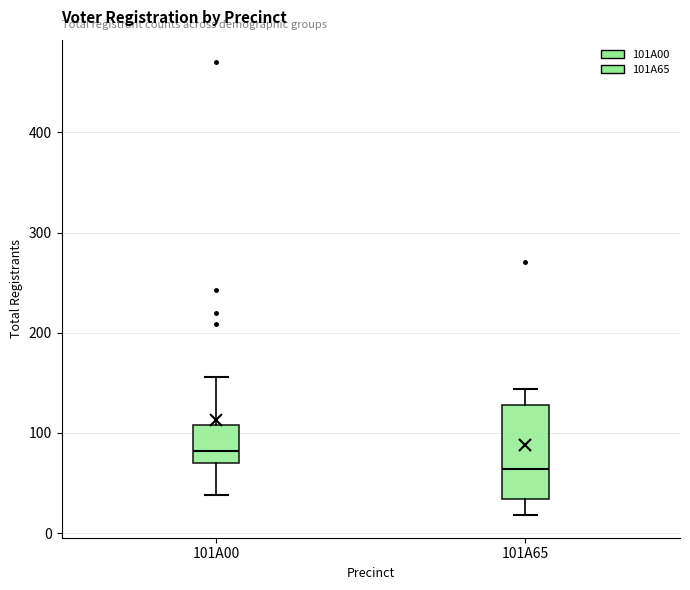

Comparing the boxes themselves (not the whiskers), which one is the tallest?

101A65